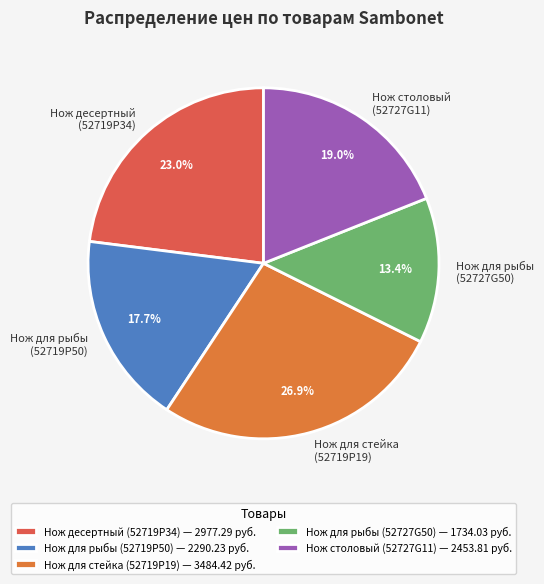

Does Нож десертный (52719P34) represent more than half of the total?

No